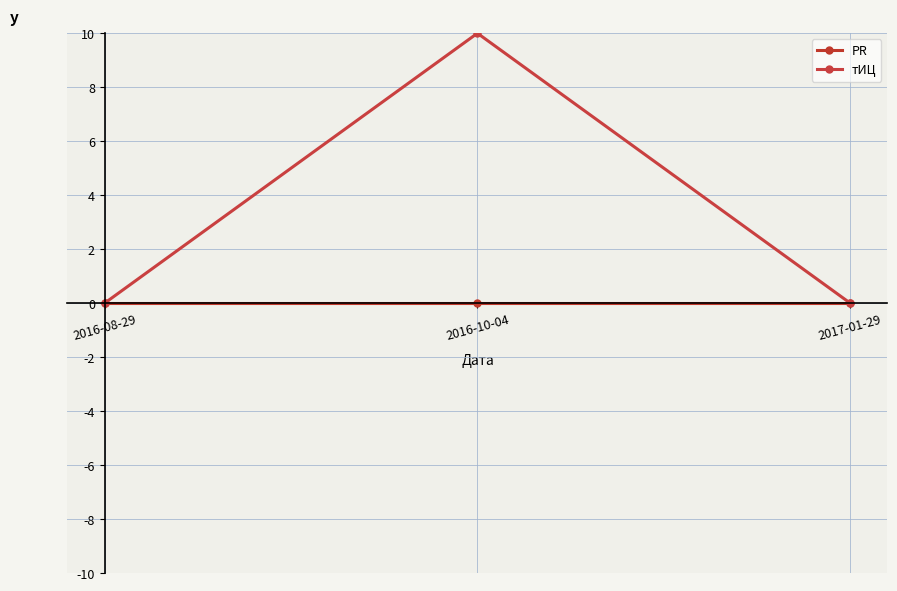

What is the label of the 2nd point from the right?

2016-10-04